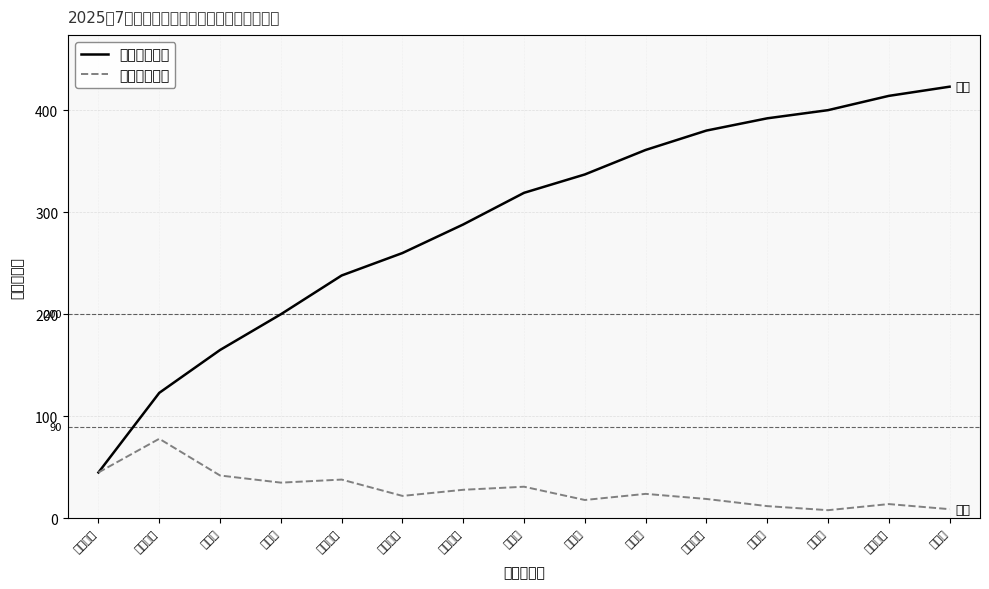

True or false: 各村补贴人数 and 累计补贴人数 intersect in this chart.

False